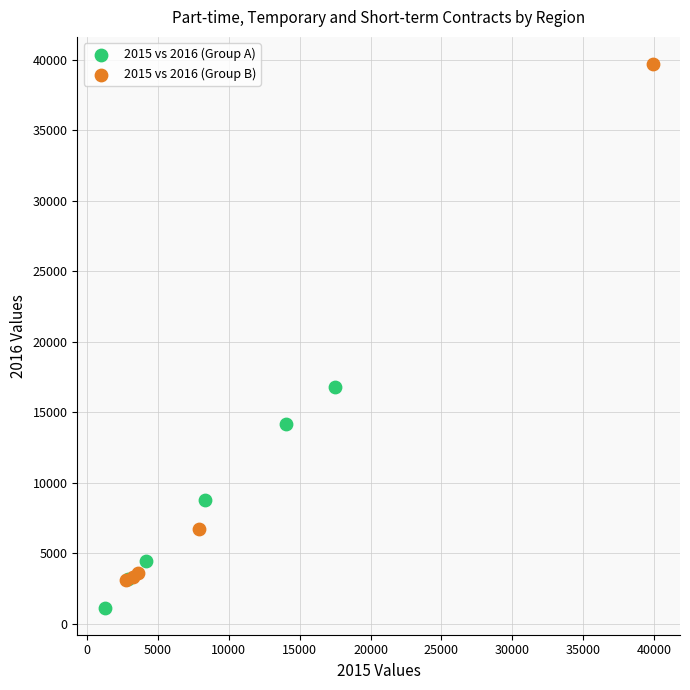

Which series has the largest Y range (max minus min)?

2015 vs 2016 (Group B)